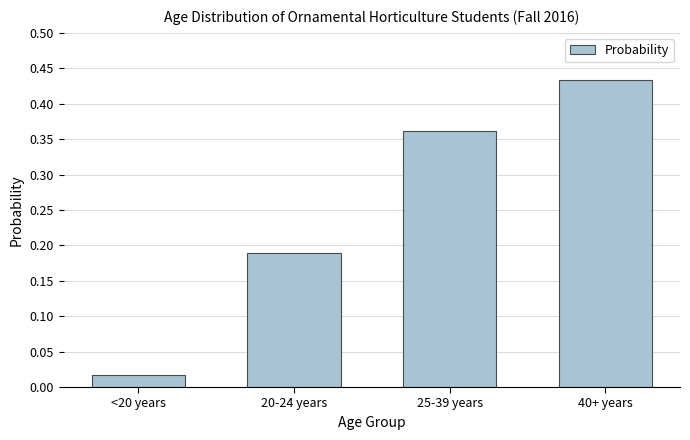

Which has a higher value, 20-24 years or 25-39 years?

25-39 years